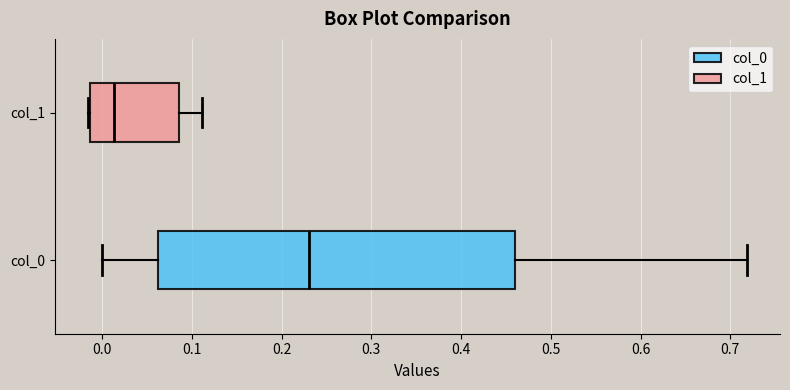

Reading bottom to top, transcribe this box plot: for each box, give where its median line is, the range the box spans, and where its two whiskers end, as read against the x-axis. The values are not printed on the chart, so give them approximately, as read against the axis.

col_0: median 0.23, box 0.06 to 0.46, whiskers 0.00 to 0.72
col_1: median 0.01, box -0.01 to 0.09, whiskers -0.02 to 0.11